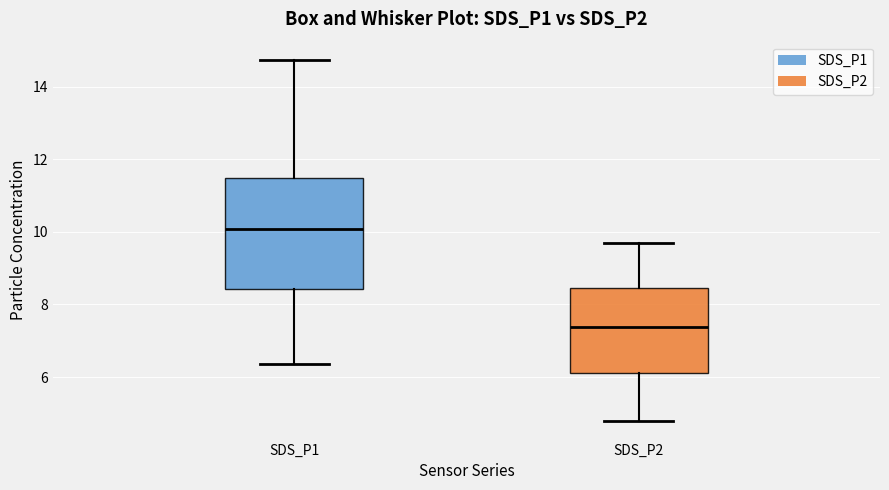

Reading left to right, read every box against the y-axis: the position of its median line, the range the box covers, and the ends of its whiskers. The values are not printed on the chart, so give them approximately, as read against the axis.

SDS_P1: median 10.0, box 8.4 to 11.4, whiskers 6.4 to 14.8
SDS_P2: median 7.4, box 6.2 to 8.4, whiskers 4.8 to 9.8